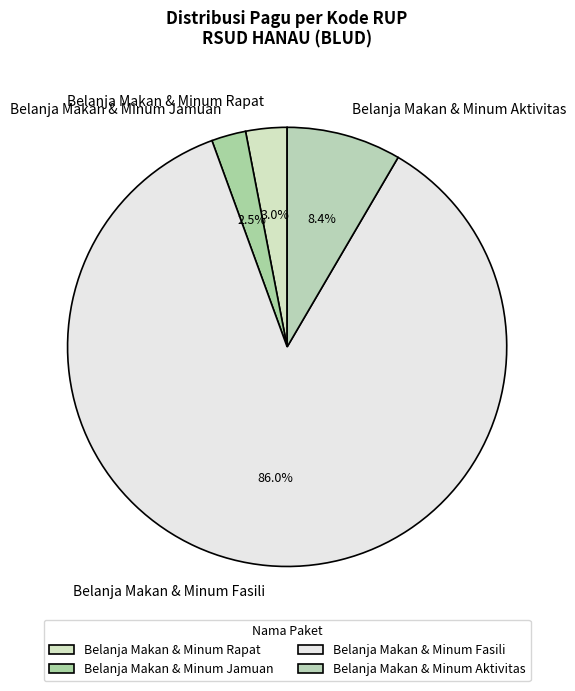

Between Belanja Makan & Minum Jamuan and Belanja Makan & Minum Fasili, which is larger?

Belanja Makan & Minum Fasili